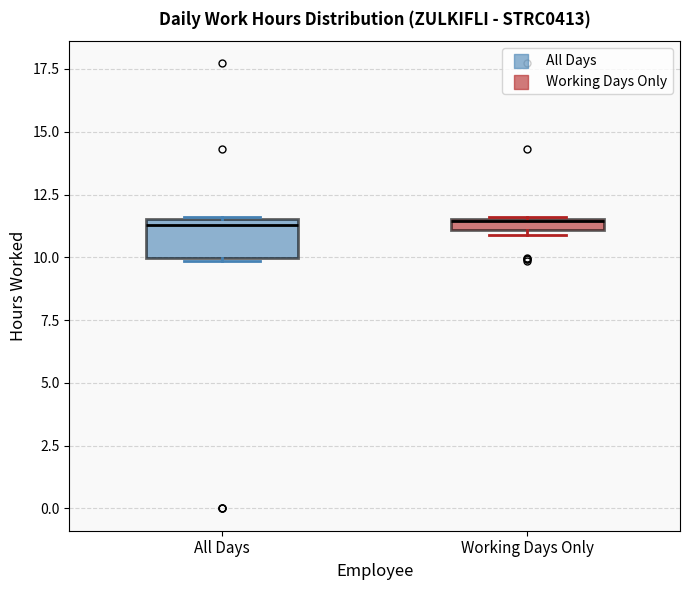

Where is the lower edge of the box for All Days on the y-axis? The values are not printed on the chart, so give them approximately, as read against the axis.

10.0